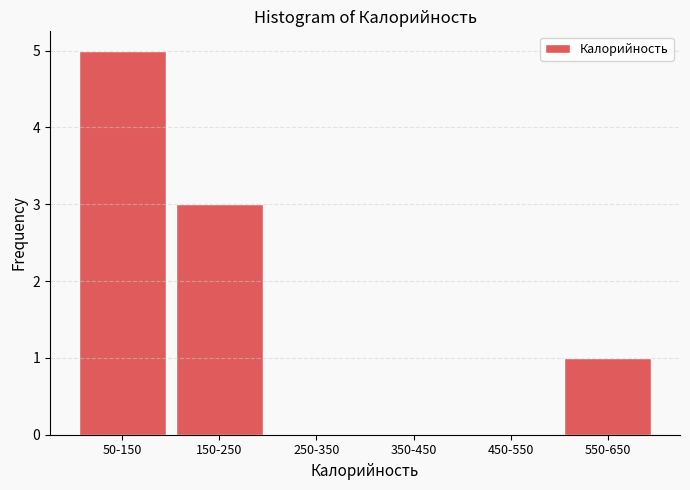

Reading left to right, transcribe all the data shown in this chart.

50-150=5	150-250=3	250-350=0	350-450=0	450-550=0	550-650=1